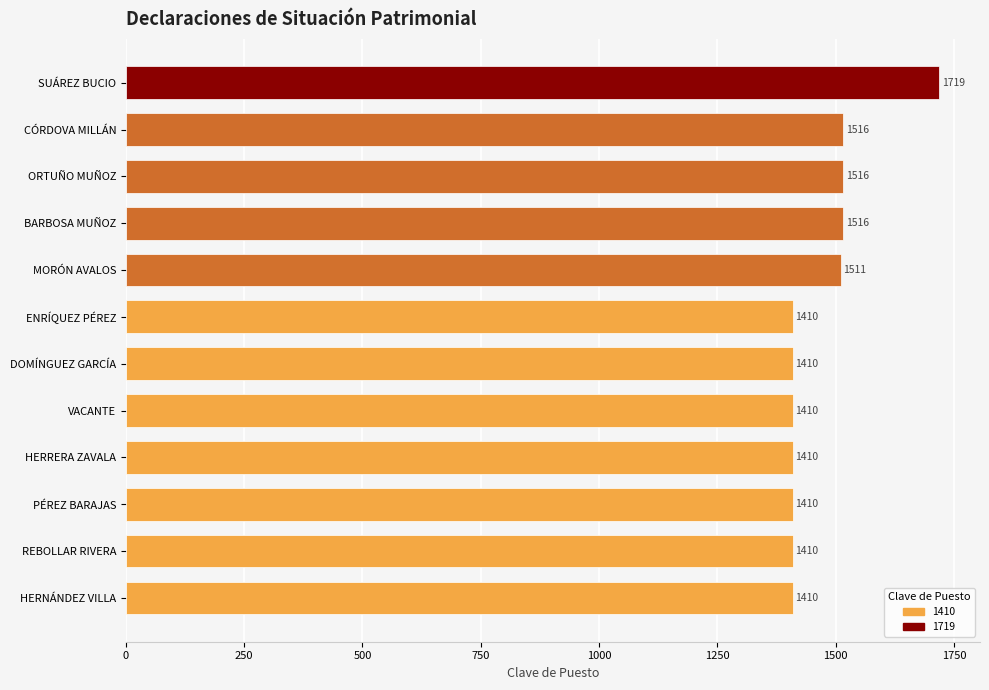

The value at HERNÁNDEZ VILLA is 2278. True or false?

False